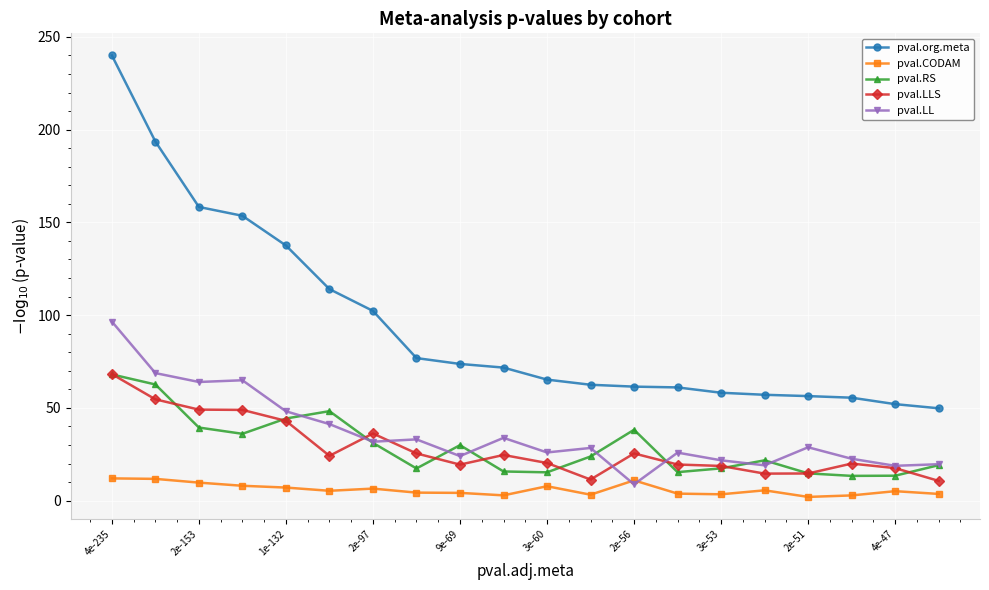

True or false: pval.CODAM and pval.LLS cross at least once.

False